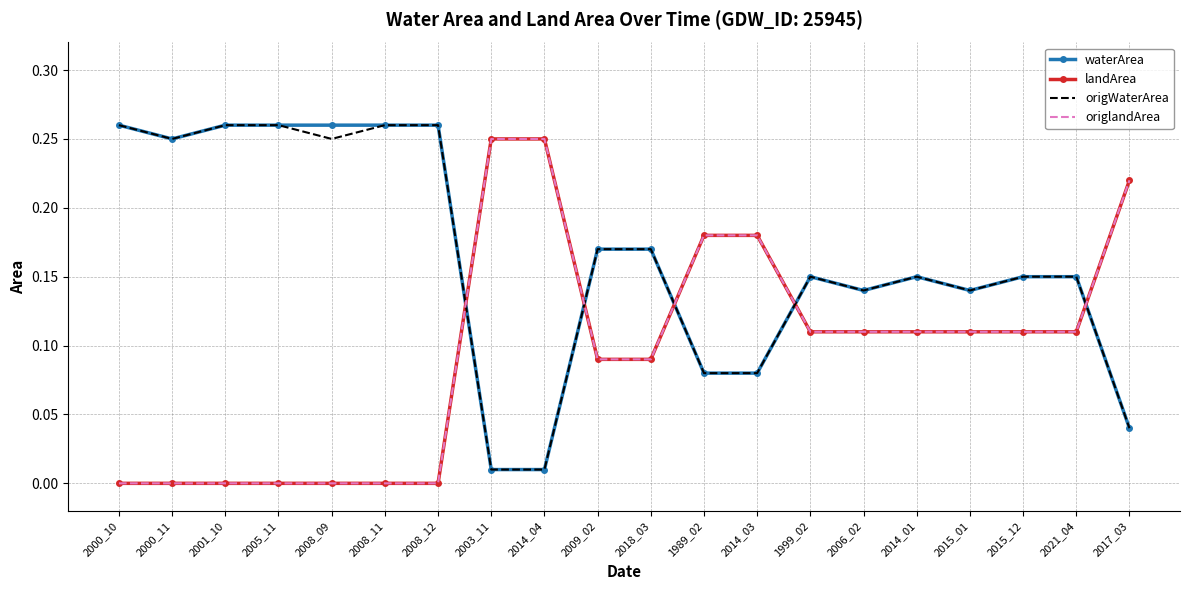

Where do origlandArea and origWaterArea first cross each other?

2008_12 and 2003_11